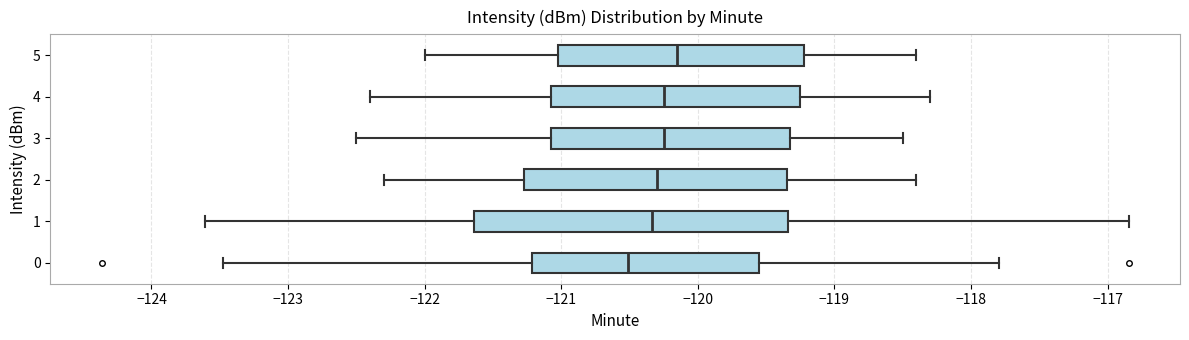

Reading bottom to top, transcribe this box plot: for each box, give where its median line is, the range the box spans, and where its two whiskers end, as read against the x-axis. The values are not printed on the chart, so give them approximately, as read against the axis.

0: median -120.5, box -121.2 to -119.6, whiskers -123.5 to -117.8
1: median -120.3, box -121.6 to -119.3, whiskers -123.6 to -116.8
2: median -120.3, box -121.3 to -119.3, whiskers -122.3 to -118.4
3: median -120.2, box -121.1 to -119.3, whiskers -122.5 to -118.5
4: median -120.2, box -121.1 to -119.2, whiskers -122.4 to -118.3
5: median -120.1, box -121.0 to -119.2, whiskers -122.0 to -118.4